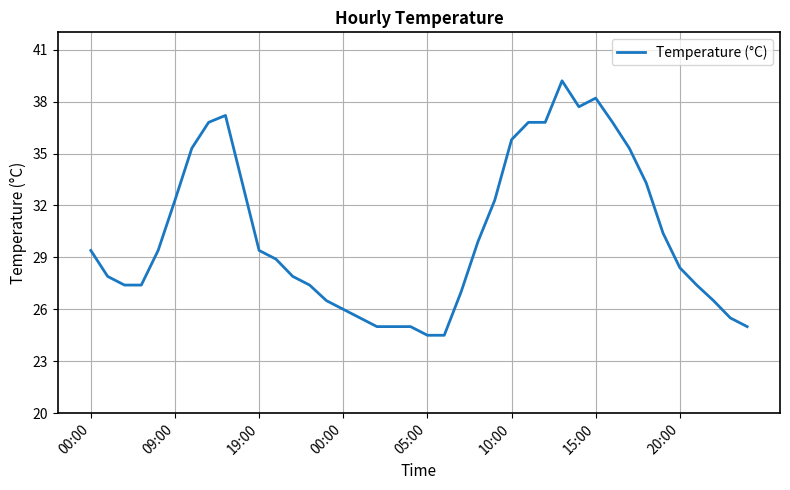

What is the difference between the maximum and minimum values?

14.7